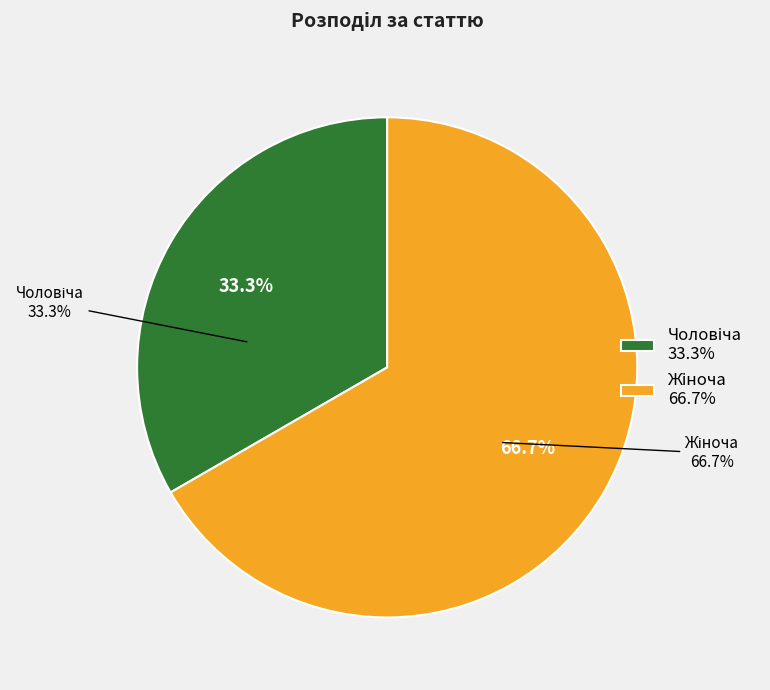

Is there a majority slice in this chart?

Yes